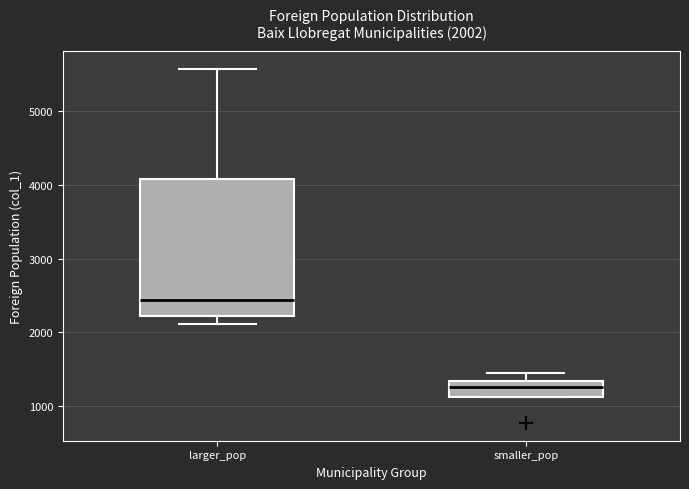

Comparing the boxes themselves (not the whiskers), which one is the tallest?

larger_pop